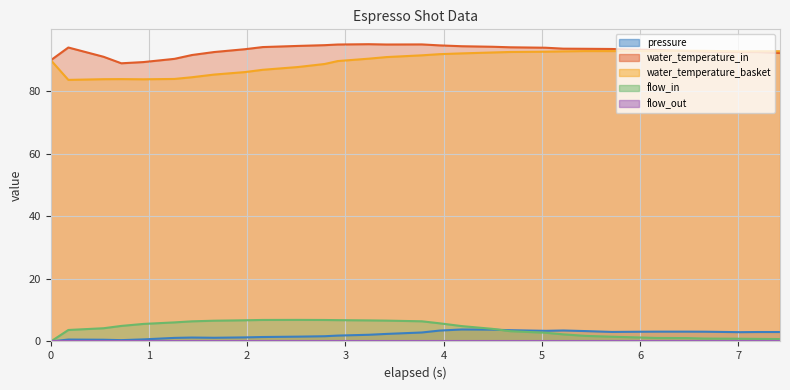

What is the average value of the pressure series?

2.3